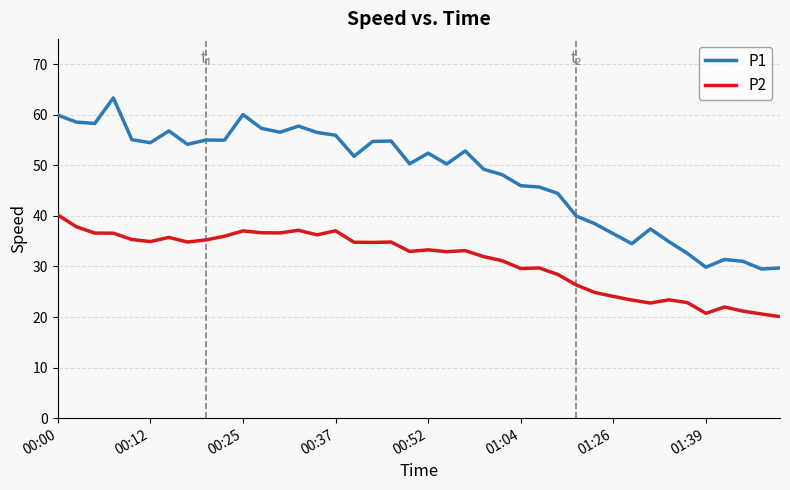

Which series has the widest spread of values?

P1